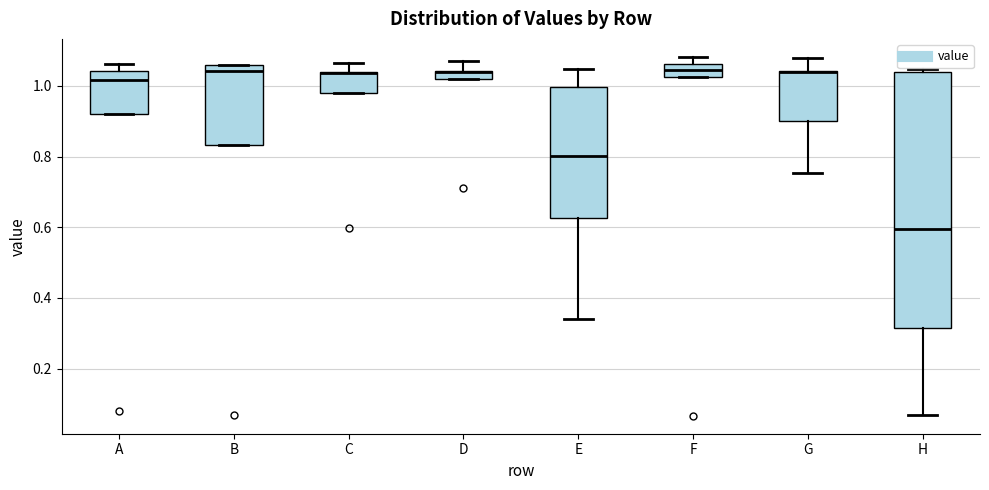

Which box is the tallest, from its lower edge to its upper edge?

H